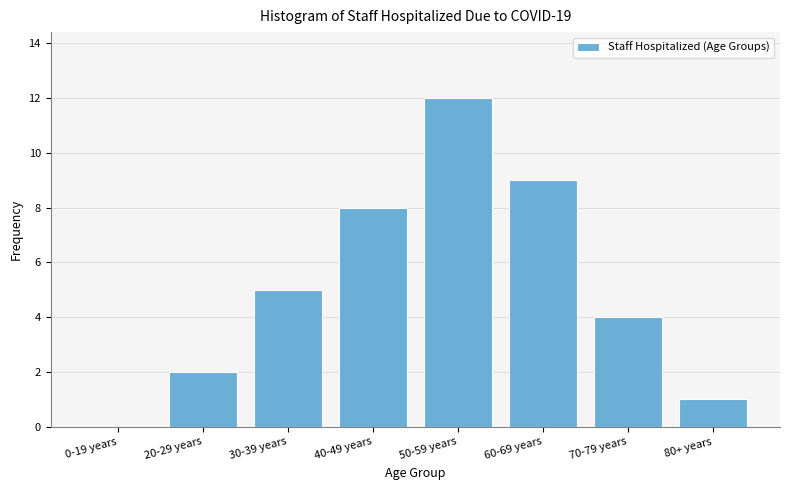

Reading right to left, transcribe all the data shown in this chart.

80+ years=1	70-79 years=4	60-69 years=9	50-59 years=12	40-49 years=8	30-39 years=5	20-29 years=2	0-19 years=0